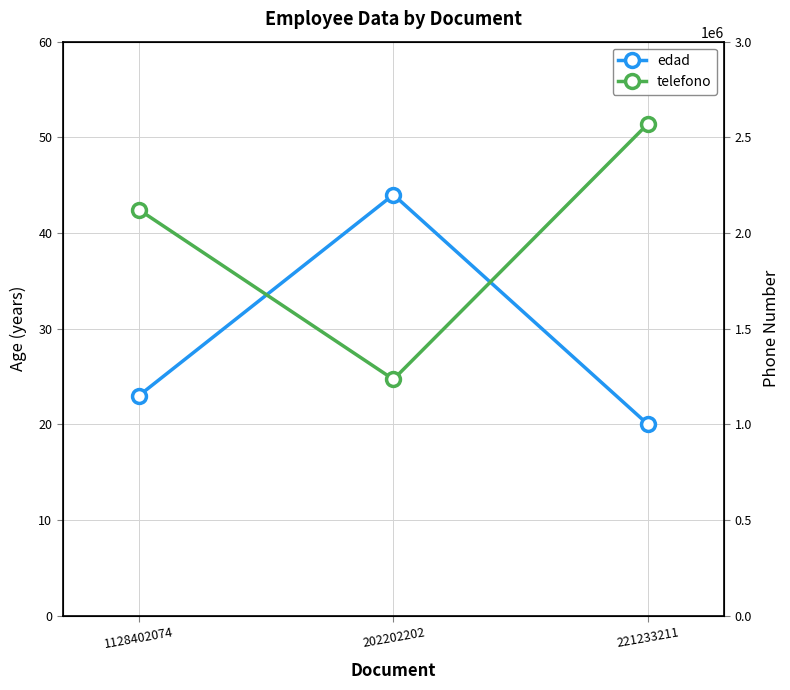

Is it true that edad equals 23 at 1128402074?

True